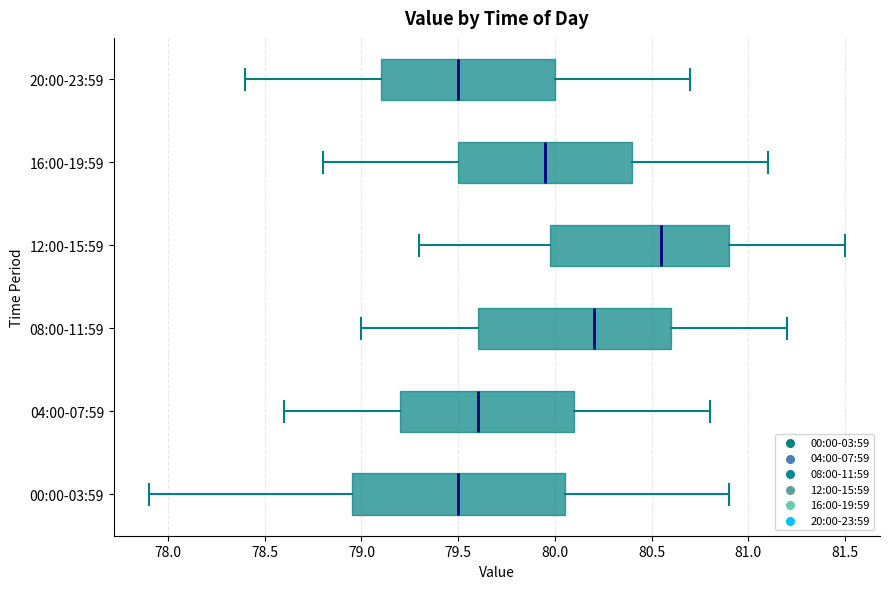

Reading bottom to top, read every box against the x-axis: the position of its median line, the range the box covers, and the ends of its whiskers. The values are not printed on the chart, so give them approximately, as read against the axis.

00:00-03:59: median 79.50, box 78.95 to 80.05, whiskers 77.90 to 80.90
04:00-07:59: median 79.60, box 79.20 to 80.10, whiskers 78.60 to 80.80
08:00-11:59: median 80.20, box 79.60 to 80.60, whiskers 79.00 to 81.20
12:00-15:59: median 80.55, box 80.00 to 80.90, whiskers 79.30 to 81.50
16:00-19:59: median 79.95, box 79.50 to 80.40, whiskers 78.80 to 81.10
20:00-23:59: median 79.50, box 79.10 to 80.00, whiskers 78.40 to 80.70